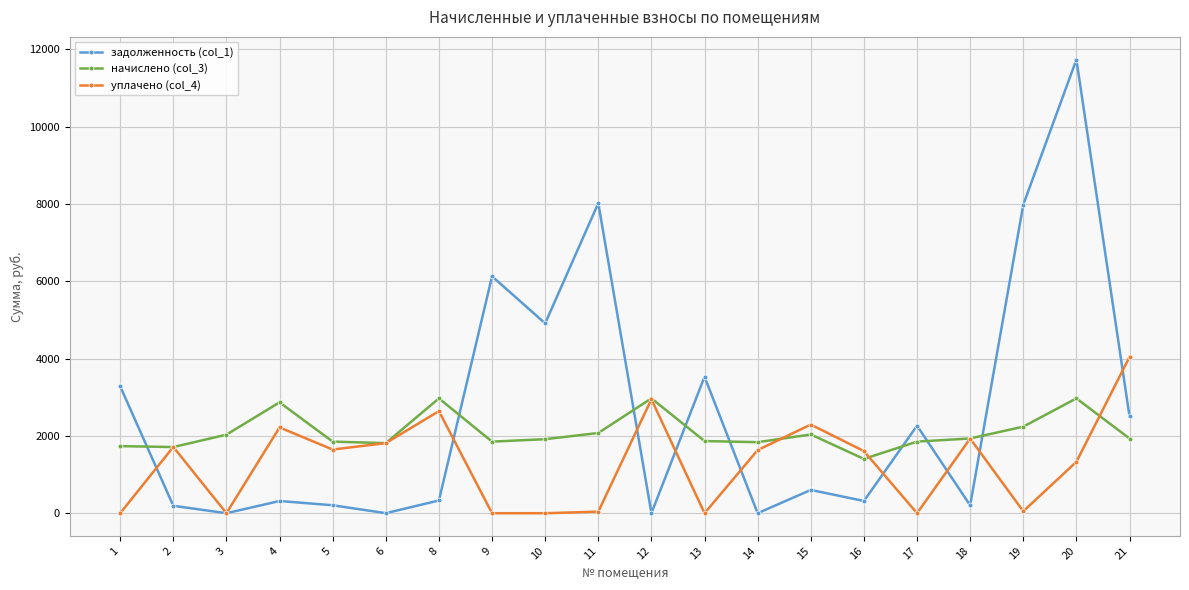

True or false: начислено (col_3) and уплачено (col_4) intersect in this chart.

True